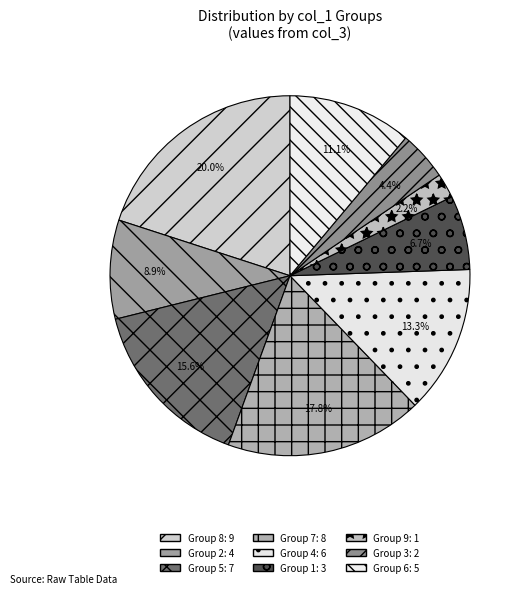

Which slice is the largest?

9